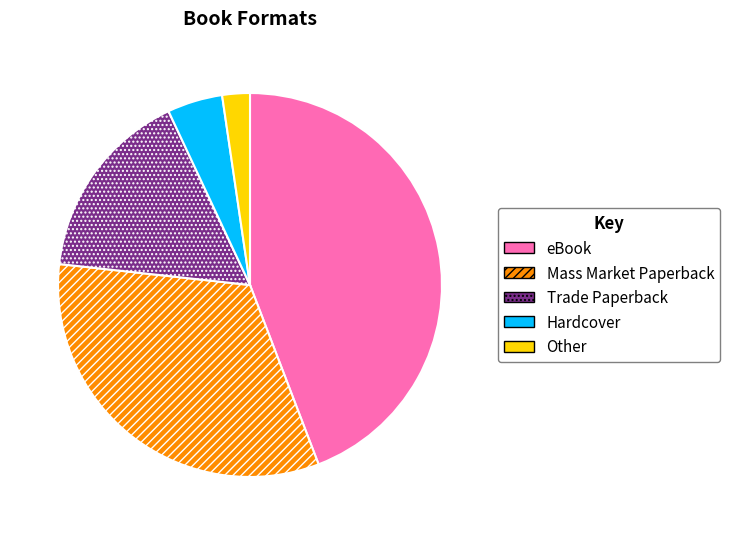

Is it true that Other is 10% of the pie?

False